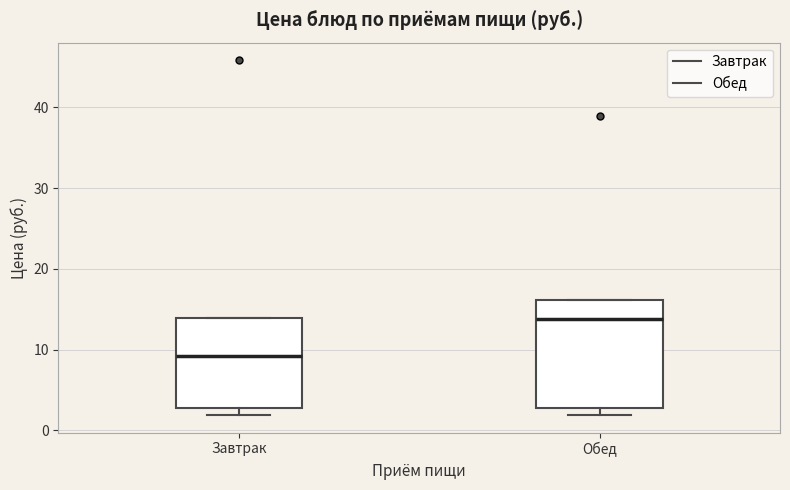

Where is the upper edge of the box for Обед on the y-axis? The values are not printed on the chart, so give them approximately, as read against the axis.

16